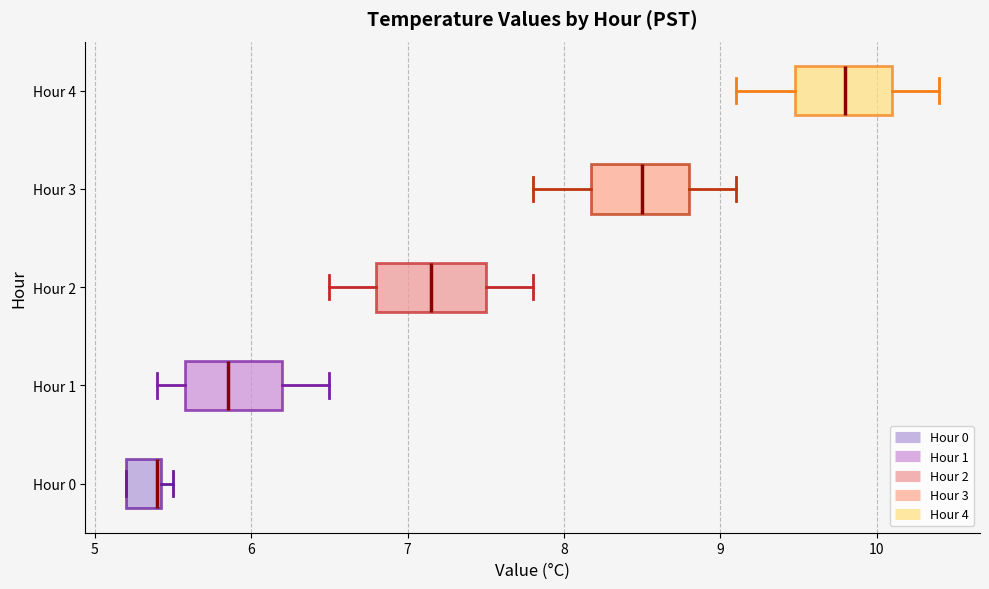

Reading bottom to top, transcribe this box plot: for each box, give where its median line is, the range the box spans, and where its two whiskers end, as read against the x-axis. The values are not printed on the chart, so give them approximately, as read against the axis.

Hour 0: median 5.4, box 5.2 to 5.4, whiskers 5.2 to 5.5
Hour 1: median 5.9, box 5.6 to 6.2, whiskers 5.4 to 6.5
Hour 2: median 7.2, box 6.8 to 7.5, whiskers 6.5 to 7.8
Hour 3: median 8.5, box 8.2 to 8.8, whiskers 7.8 to 9.1
Hour 4: median 9.8, box 9.5 to 10.1, whiskers 9.1 to 10.4